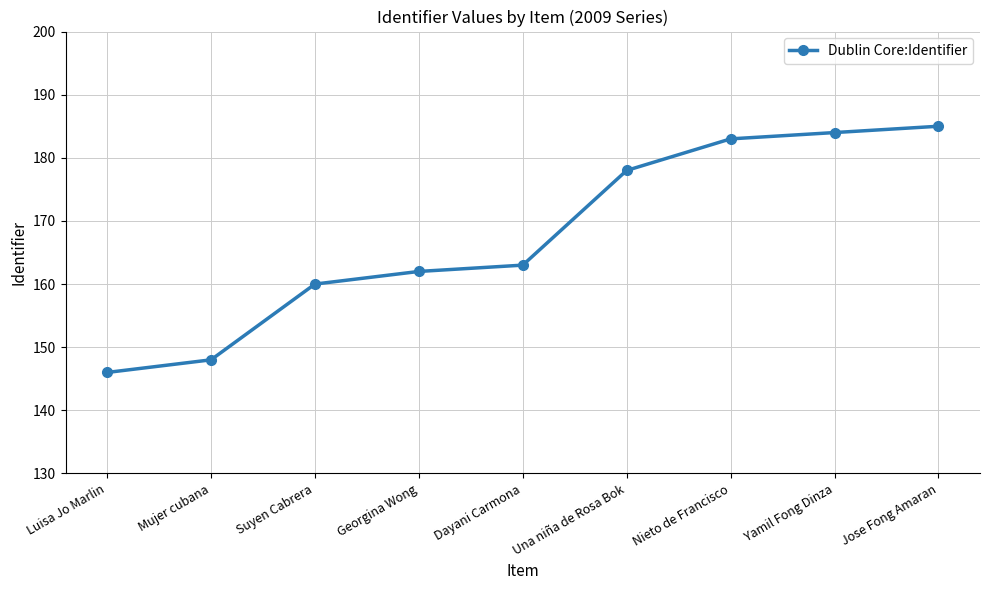

The value at Una niña de Rosa Bok is 178. True or false?

True